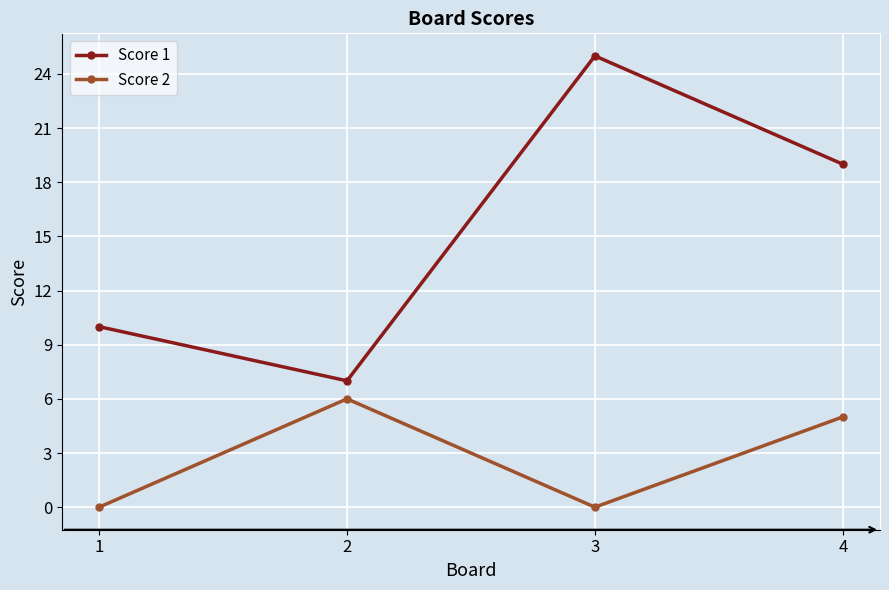

Is the value of Score 2 at 2 greater than the value of Score 1 at 1?

No